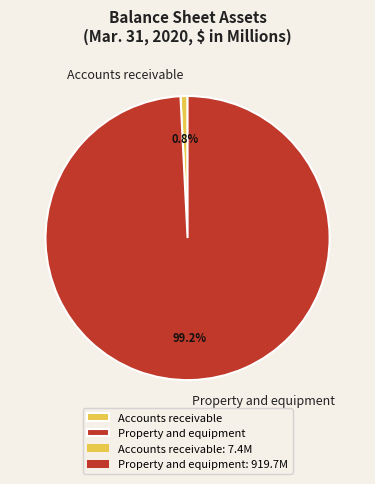

Count the number of slices in the pie.

2